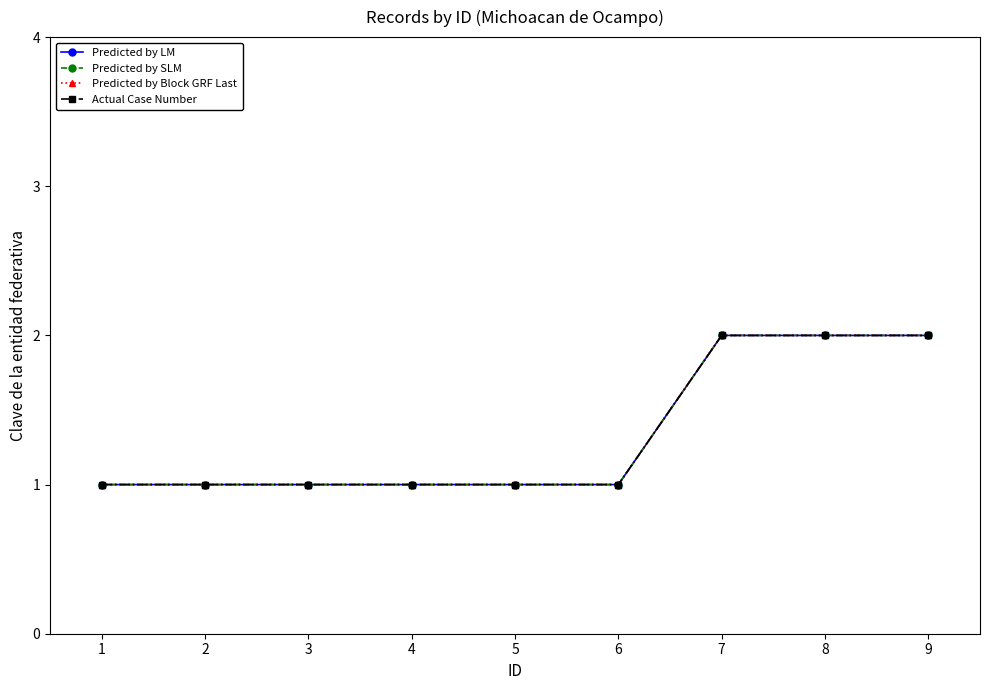

Which series has the largest range (max minus min)?

Predicted by LM